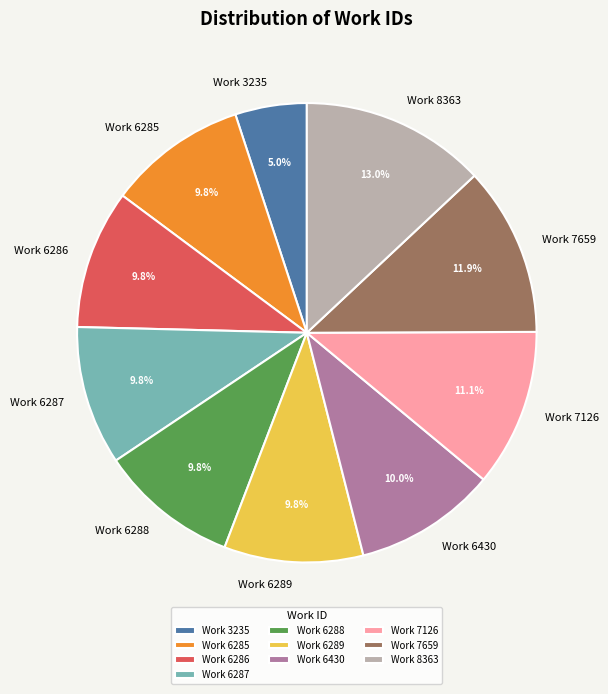

Which has a higher value, Work 3235 or Work 7126?

Work 7126